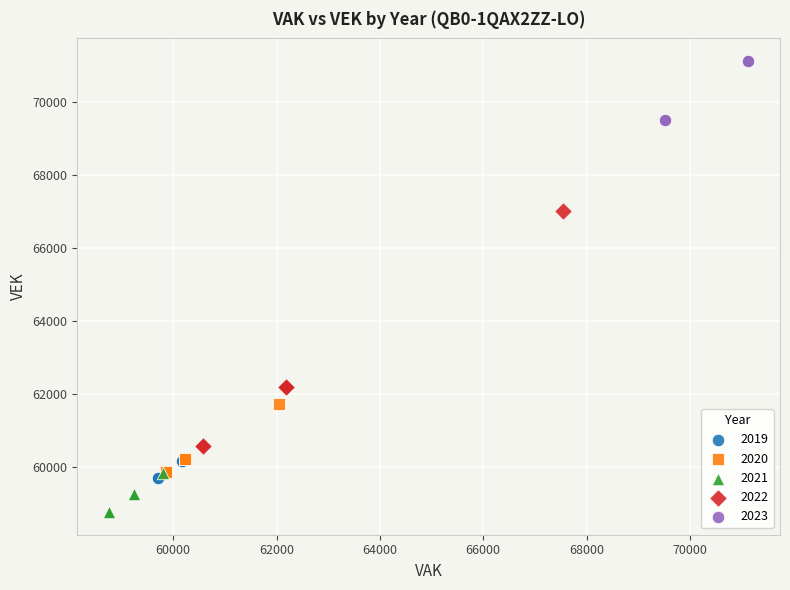

Which series contains the lowest Y value?

2021